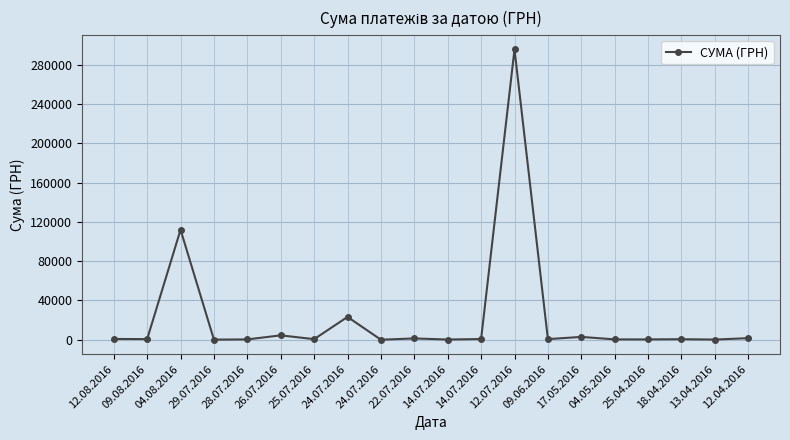

Where does the data first go above 633?

12.08.2016